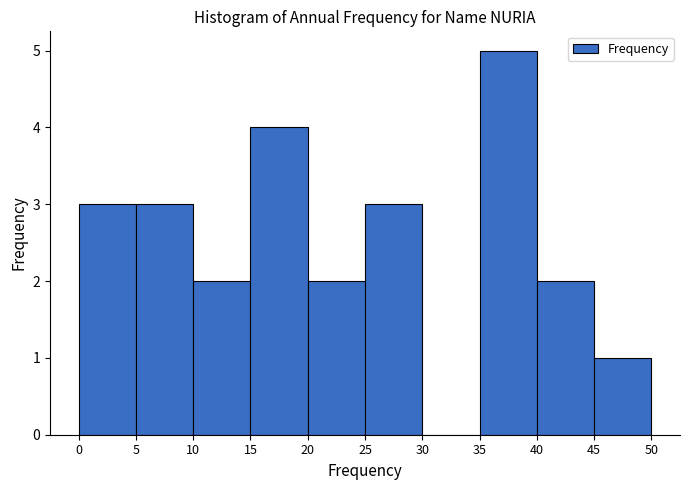

Reading left to right, transcribe this chart: for each bar, give the range it covers on the x-axis and its height. The values are not printed on the chart, so give them approximately, as read against the axis.

0 to 5: 3
5 to 10: 3
10 to 15: 2
15 to 20: 4
20 to 25: 2
25 to 30: 3
30 to 35: 0
35 to 40: 5
40 to 45: 2
45 to 50: 1